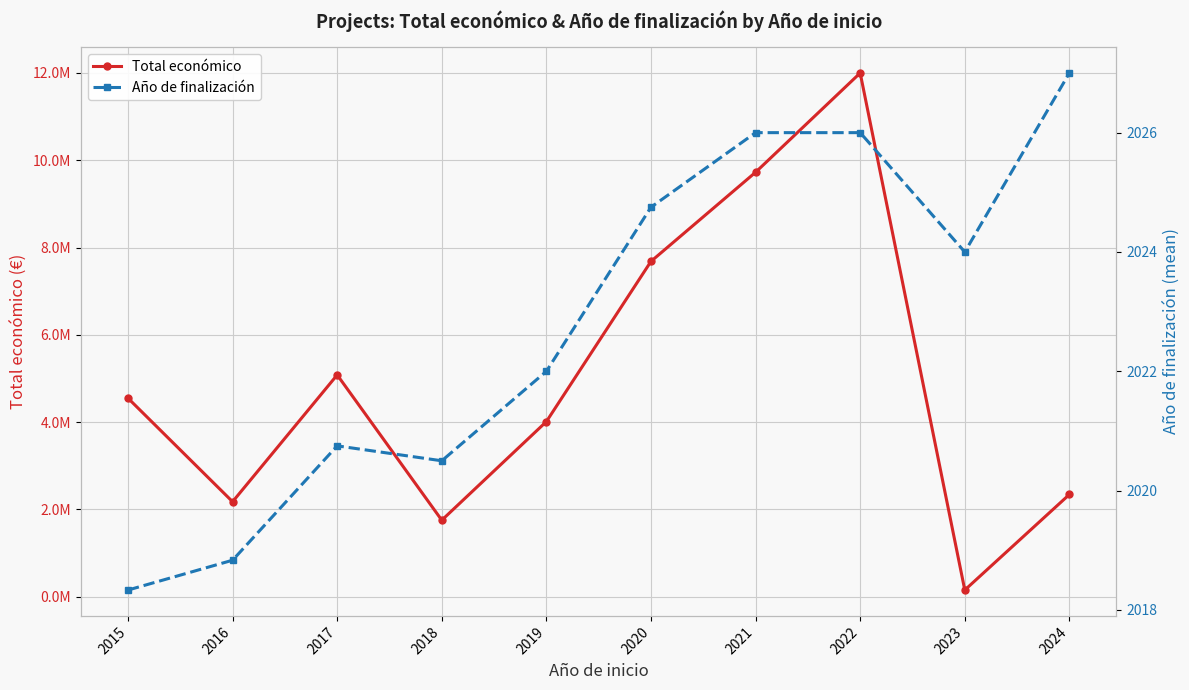

What is the total value across all series at 2020?

7684428.8